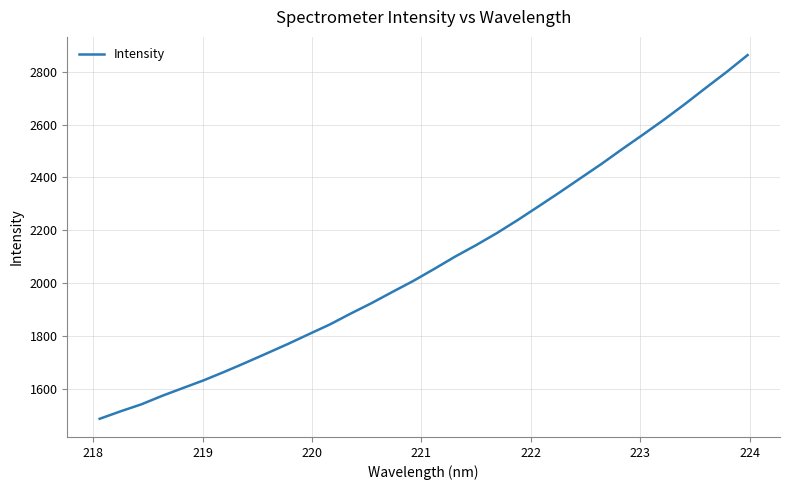

What is the greatest value displayed?

2863.9